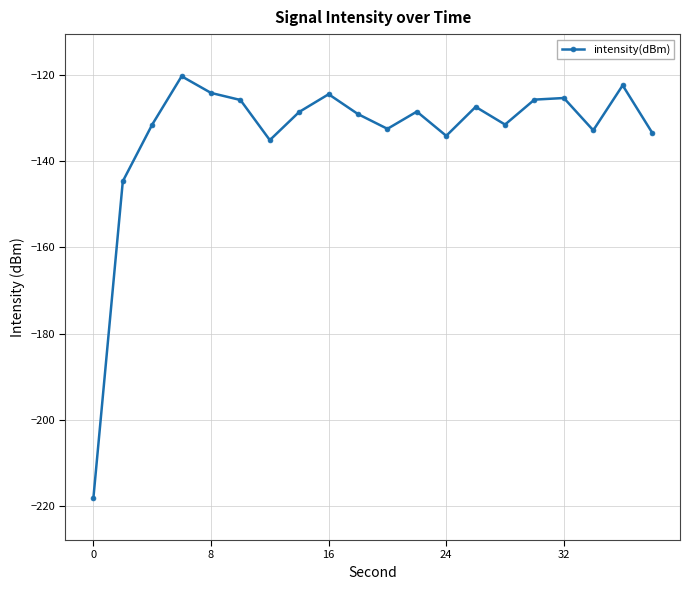

True or false: there are more than 1 points higher than both neighbors.

True